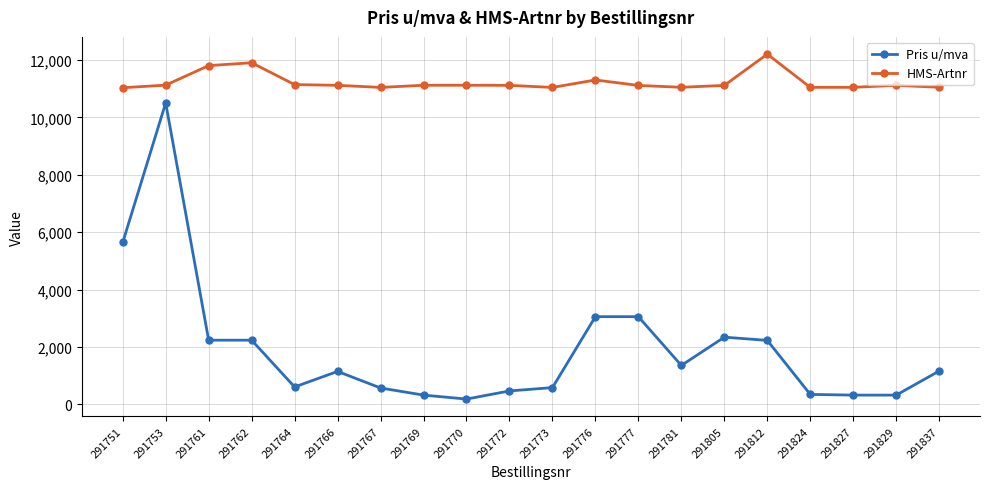

At which category does the chart reach its peak across all series?

291812